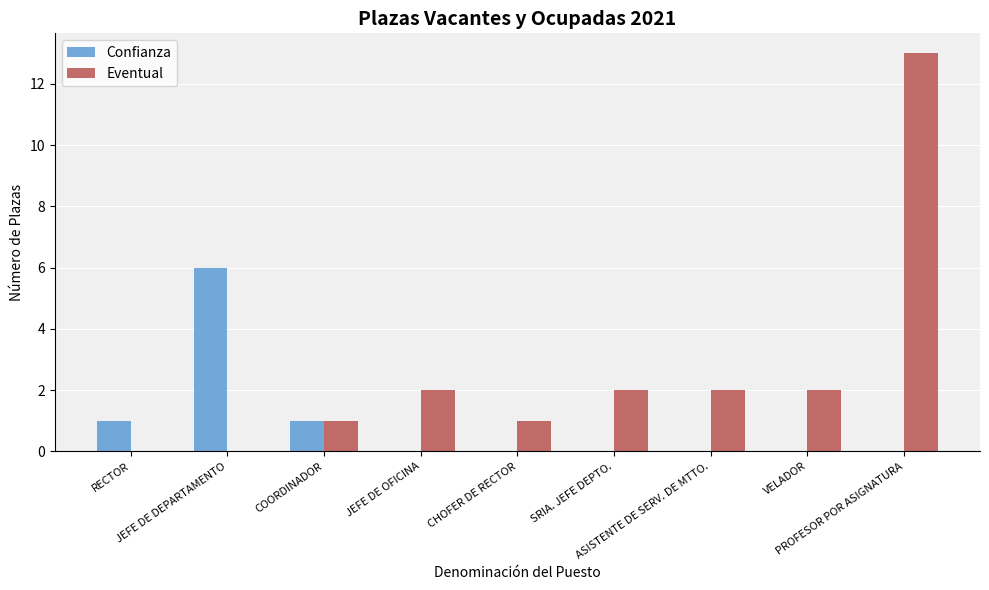

Reading right to left, extract all data points from this chart.

Confianza: 0	0	0	0	0	0	1	6	1
Eventual: 13	2	2	2	1	2	1	0	0